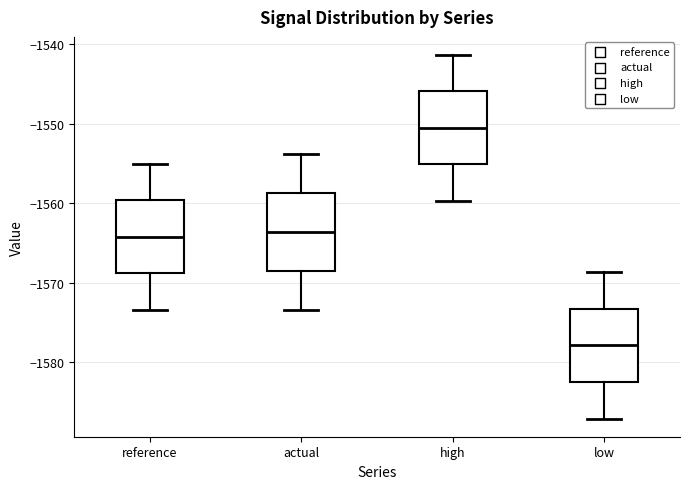

Reading left to right, read every box against the y-axis: the position of its median line, the range the box covers, and the ends of its whiskers. The values are not printed on the chart, so give them approximately, as read against the axis.

reference: median -1564, box -1569 to -1560, whiskers -1573 to -1555
actual: median -1564, box -1568 to -1559, whiskers -1573 to -1554
high: median -1551, box -1555 to -1546, whiskers -1560 to -1541
low: median -1578, box -1582 to -1573, whiskers -1587 to -1569